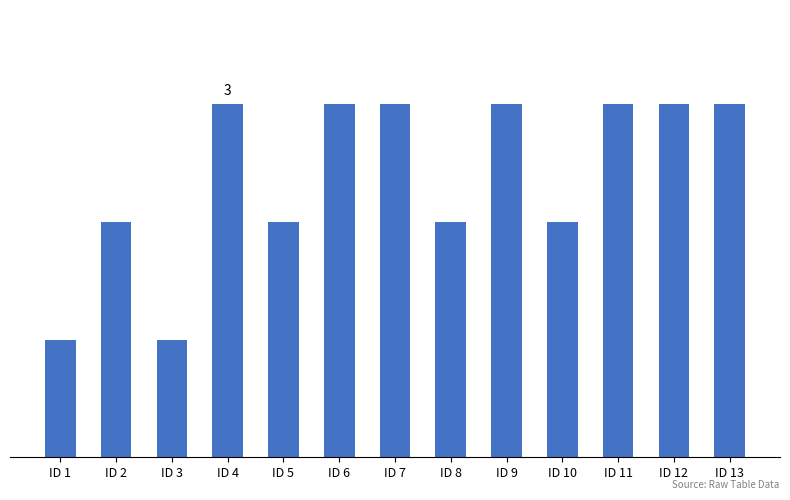

The chart shows a value of 2 at ID 2. True or false?

True